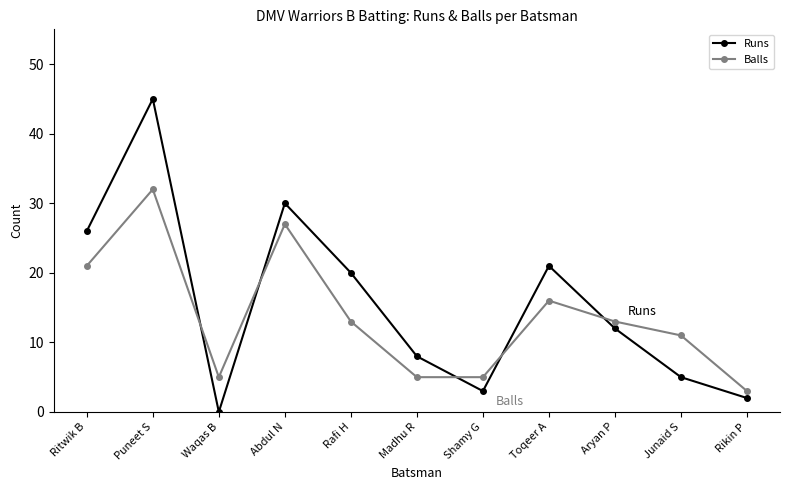

At Toqeer A, list the series in order from largest to smallest.

Runs, Balls